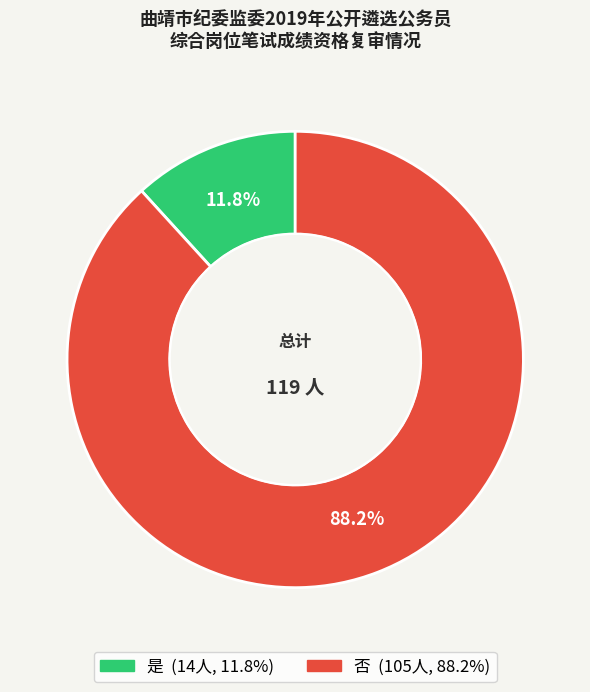

Rank the categories by value from highest to lowest.

否, 是